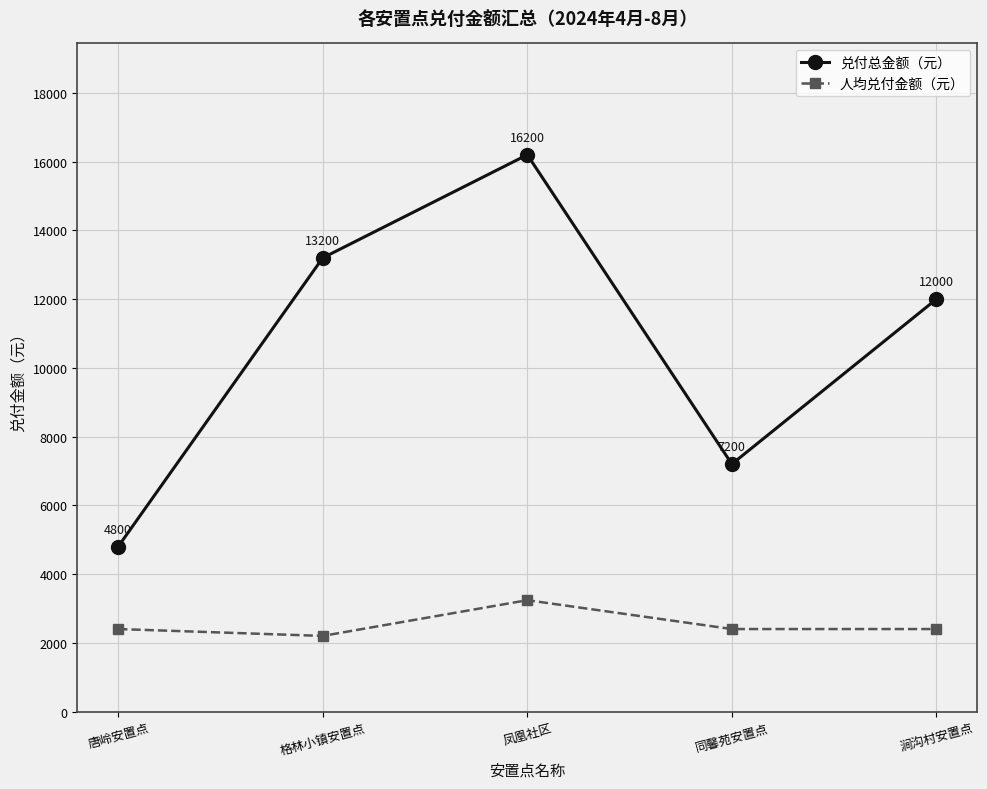

Reading right to left, extract all data points from this chart.

兑付总金额（元）: 涧沟村安置点=12000	同馨苑安置点=7200	凤凰社区=16200	格林小镇安置点=13200	唐岭安置点=4800
人均兑付金额（元）: 涧沟村安置点=2400	同馨苑安置点=2400	凤凰社区=3240	格林小镇安置点=2200	唐岭安置点=2400